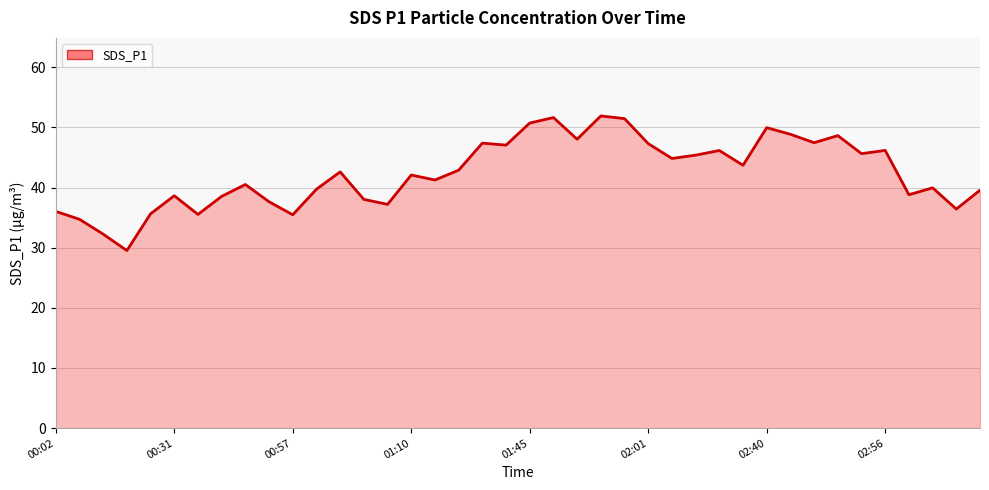

The chart shows a value of 46.2 at 02:56. True or false?

True